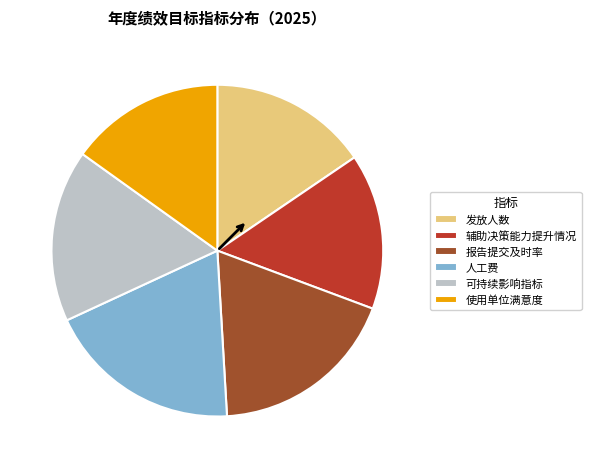

Count the number of slices in the pie.

6